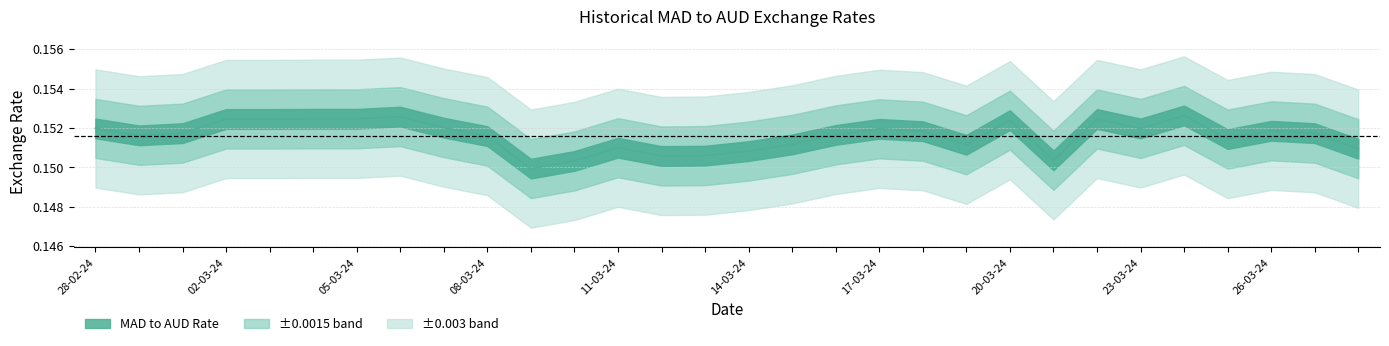

Rank the categories by value from lowest to highest.

09-03-24, 10-03-24, 21-03-24, 12-03-24, 13-03-24, 14-03-24, 28-03-24, 11-03-24, 19-03-24, 15-03-24, 25-03-24, 08-03-24, 29-02-24, 16-03-24, 01-03-24, 27-03-24, 18-03-24, 26-03-24, 17-03-24, 28-02-24, 23-03-24, 07-03-24, 20-03-24, 02-03-24, 03-03-24, 22-03-24, 04-03-24, 05-03-24, 06-03-24, 24-03-24